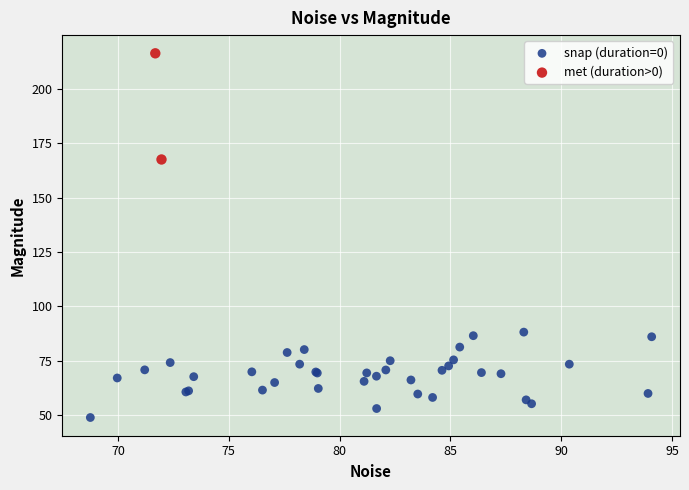

What are all the series names shown in the legend?

snap (duration=0), met (duration>0)